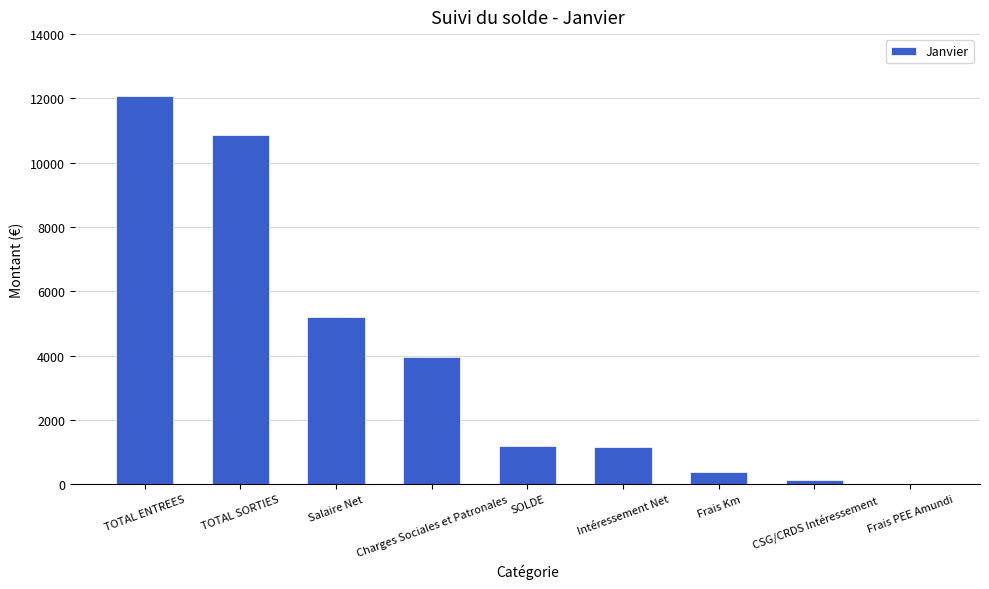

What is the sum of all values?

35015.8